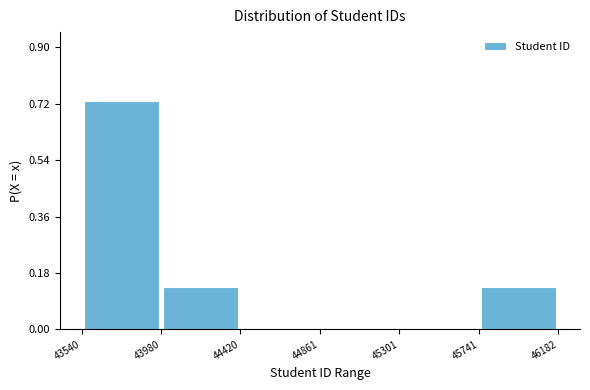

Over which range of the x-axis is the bar tallest?

43540 to 43980